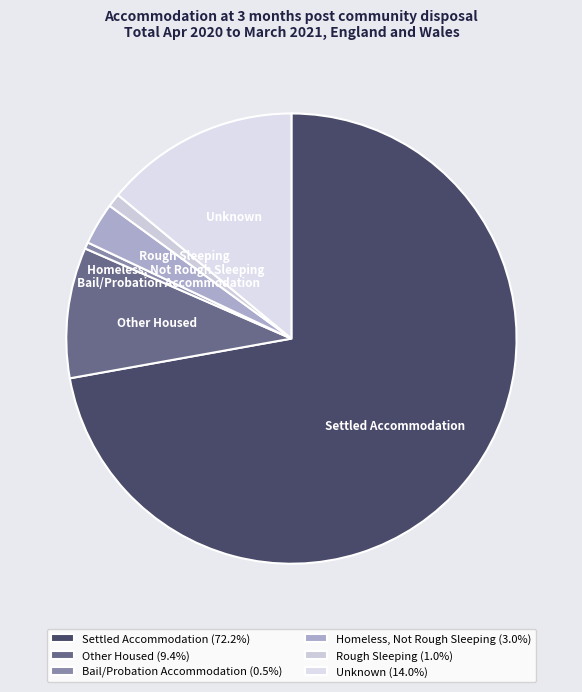

Which slice is the largest?

Settled Accommodation